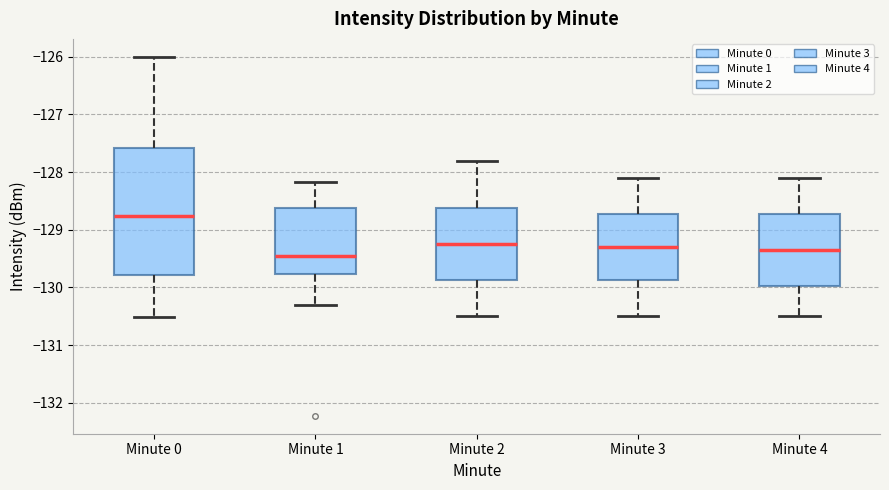

Which box is the tallest, from its lower edge to its upper edge?

Minute 0